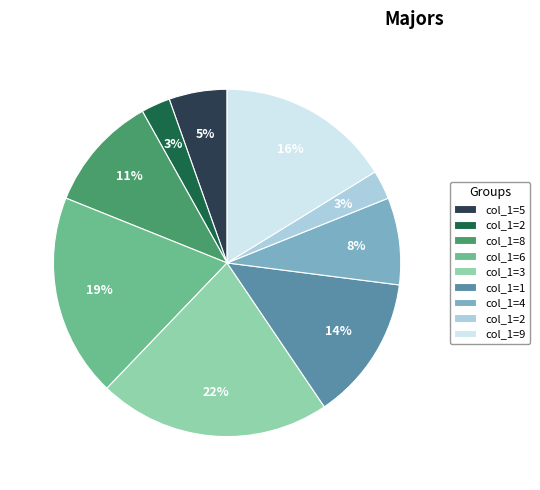

Does any single category account for the majority?

No